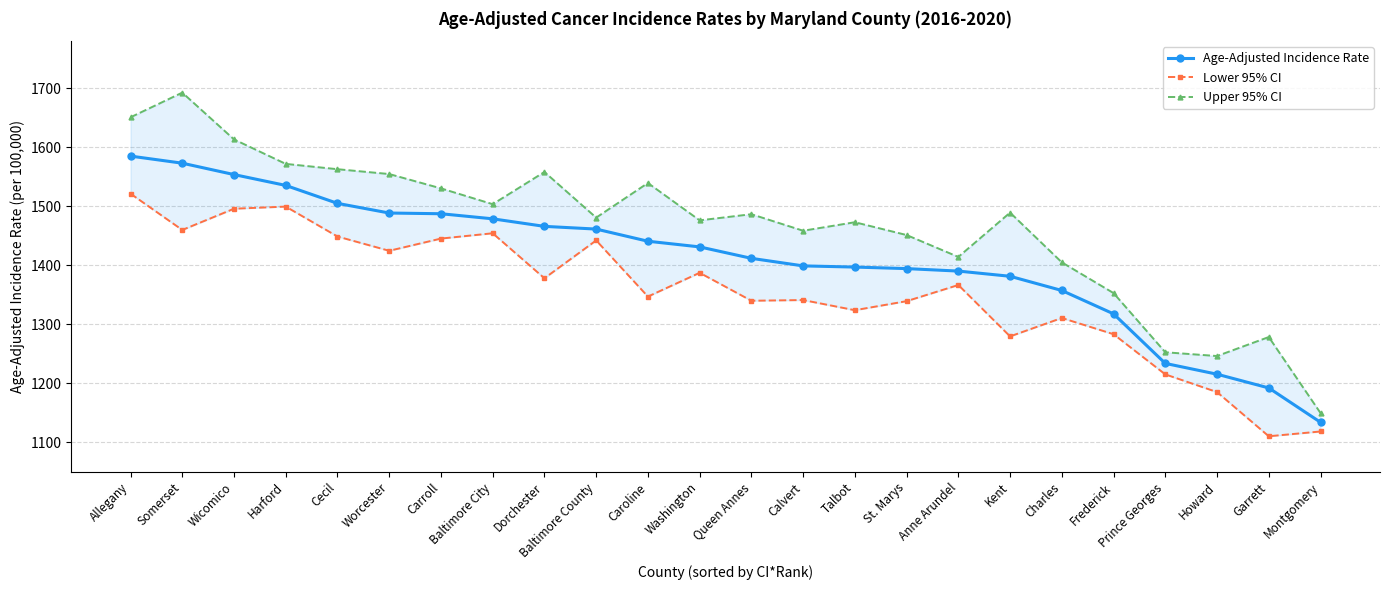

What is the sum of all Upper 95% CI values?

35195.3